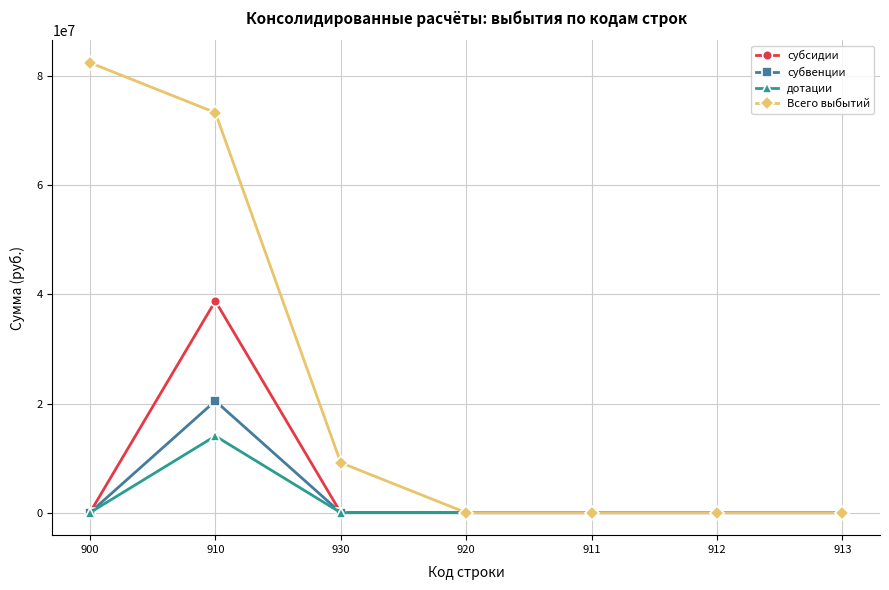

What position from the left is 911?

5